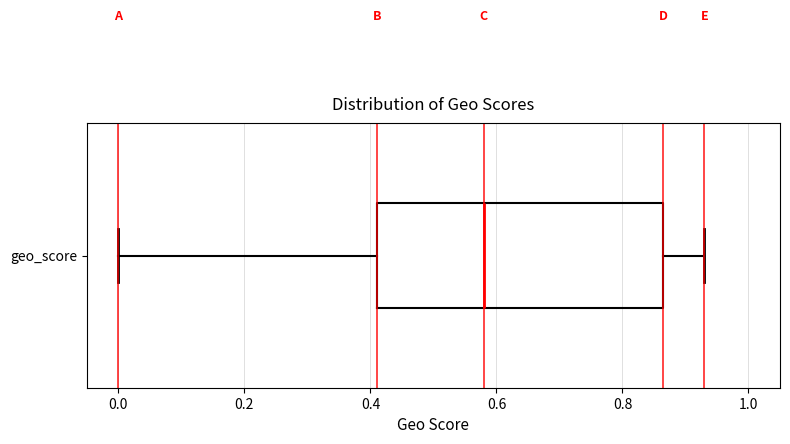

Transcribe this box plot: give where the median line is, the range the box spans, and where the two whiskers end, as read against the x-axis. The values are not printed on the chart, so give them approximately, as read against the axis.

median 0.58, box 0.42 to 0.86, whiskers 0.00 to 0.94